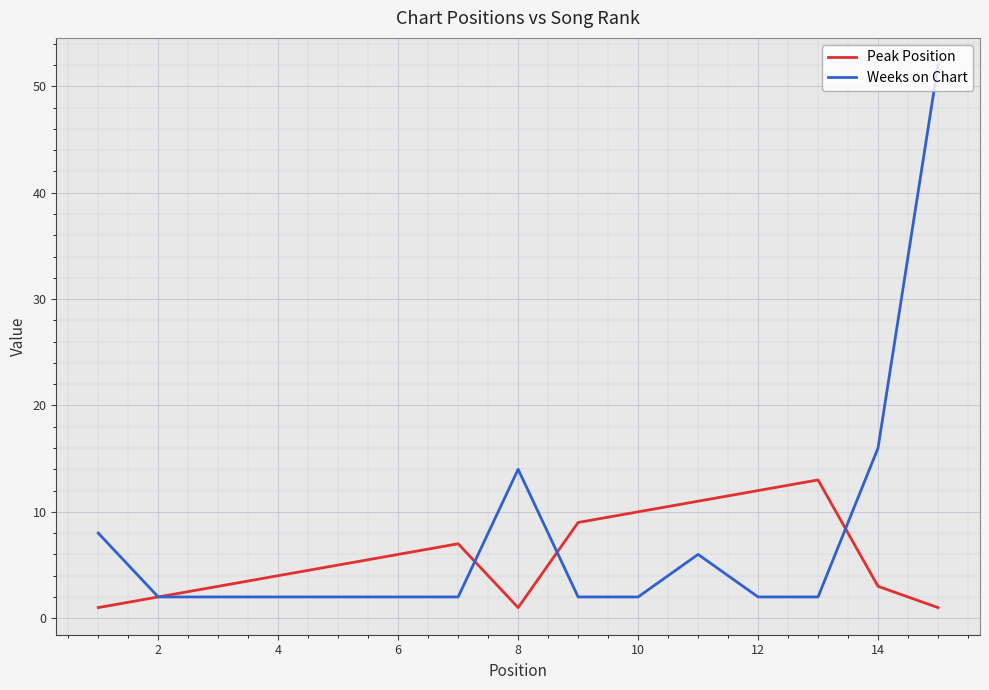

What is the highest value of the Weeks on Chart series?

52